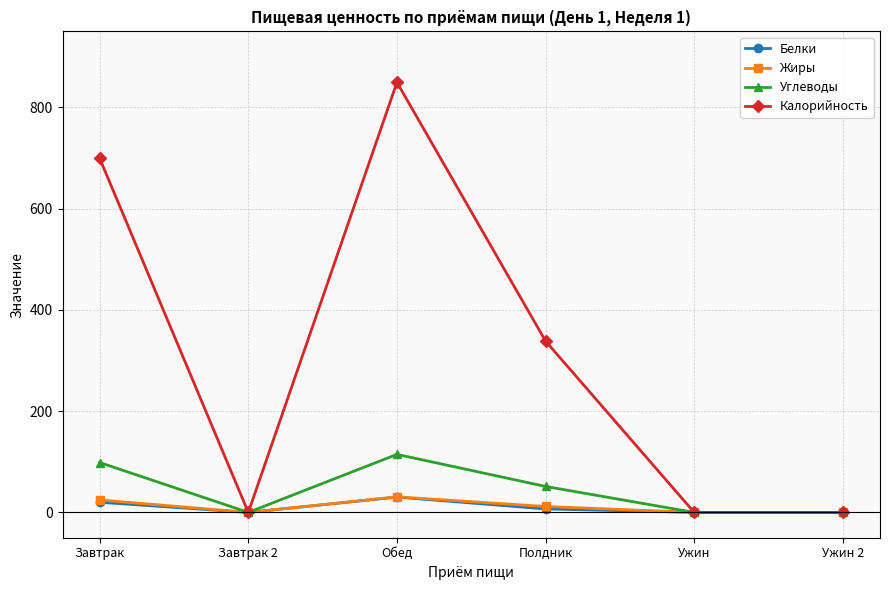

What is the label of the 1st point from the right?

Ужин 2